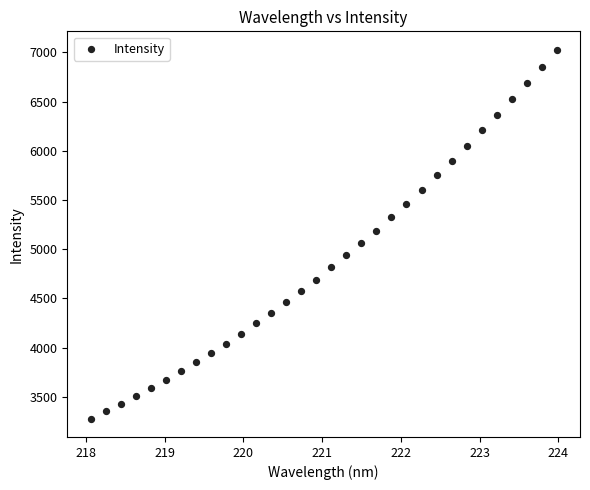

What is the range of Y values (max minus min)?

3748.3